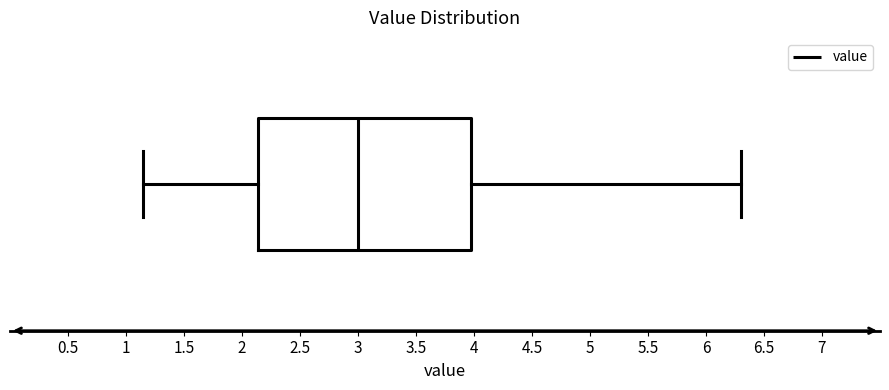

Transcribe this box plot: give where the median line is, the range the box spans, and where the two whiskers end, as read against the x-axis. The values are not printed on the chart, so give them approximately, as read against the axis.

median 3.00, box 2.15 to 4.00, whiskers 1.15 to 6.30